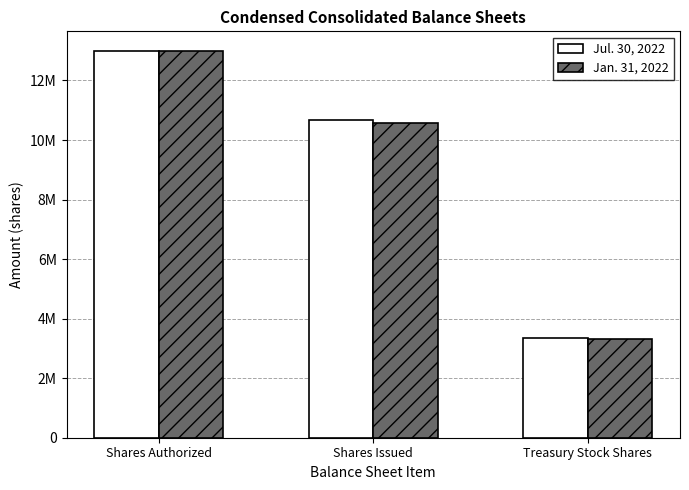

What is the value of the Jul. 30, 2022 bar at the 2nd from the left?

10659491